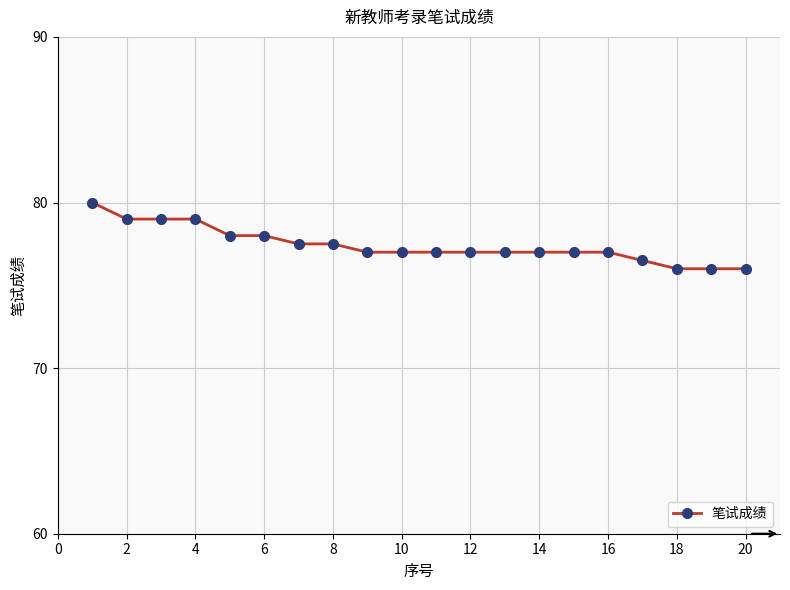

What is the sum of all values?

1548.5